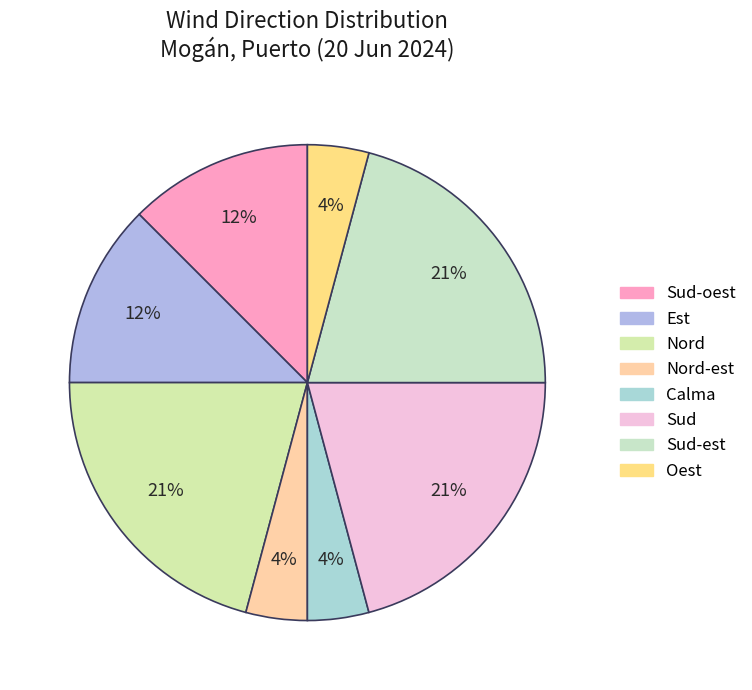

What percentage is NOT represented by Calma?

95.8%